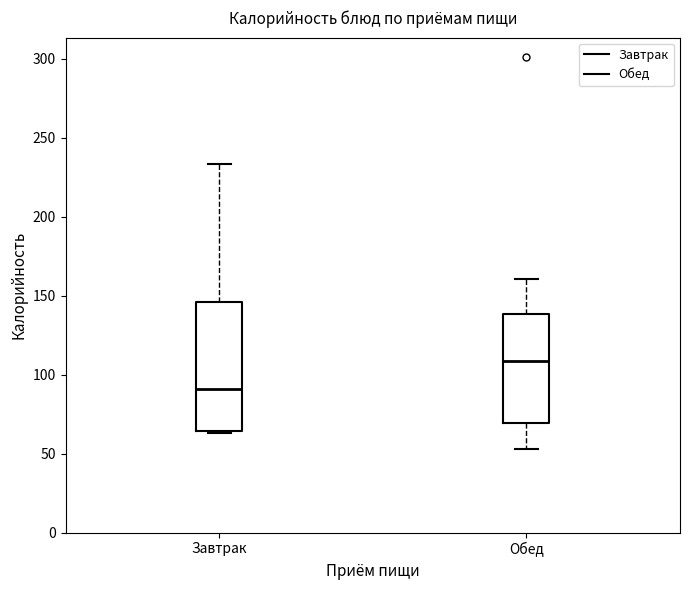

Where is the lower edge of the box for Завтрак on the y-axis? The values are not printed on the chart, so give them approximately, as read against the axis.

65